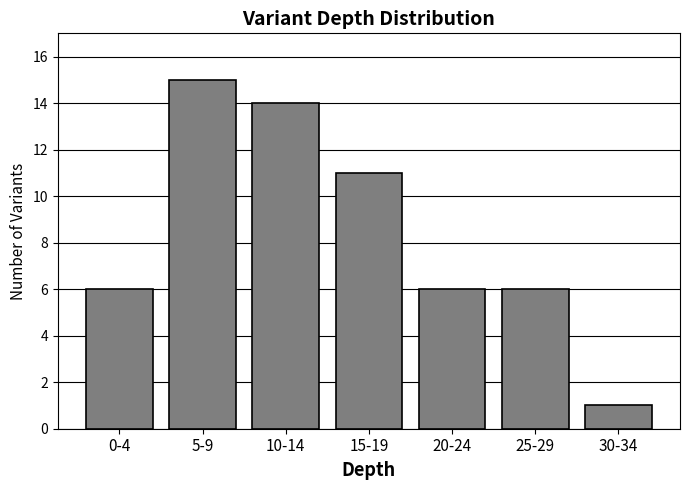

Reading left to right, what are all the values shown in this chart?

0-4=6	5-9=15	10-14=14	15-19=11	20-24=6	25-29=6	30-34=1